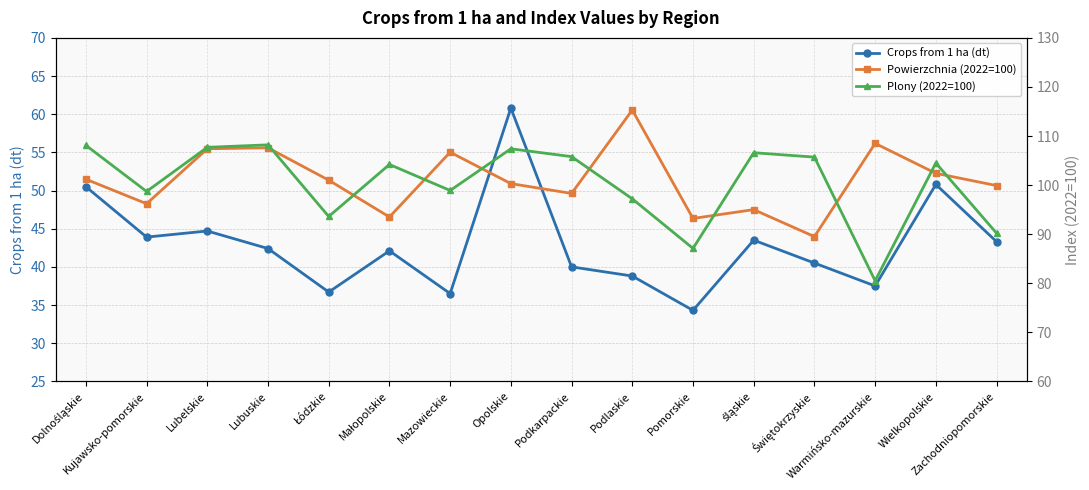

Reading right to left, what are all the values shown in this chart?

Crops from 1 ha (dt): 43.3	50.8	37.5	40.5	43.5	34.3	38.8	40.0	60.8	36.5	42.1	36.7	42.4	44.7	43.9	50.5
Powierzchnia (2022=100): 99.9	102.4	108.5	89.5	95.0	93.2	115.3	98.3	100.3	106.7	93.5	101.0	107.6	107.4	96.2	101.2
Plony (2022=100): 90.2	104.5	80.5	105.7	106.6	87.1	97.2	105.8	107.4	98.9	104.2	93.6	108.2	107.7	98.7	108.1